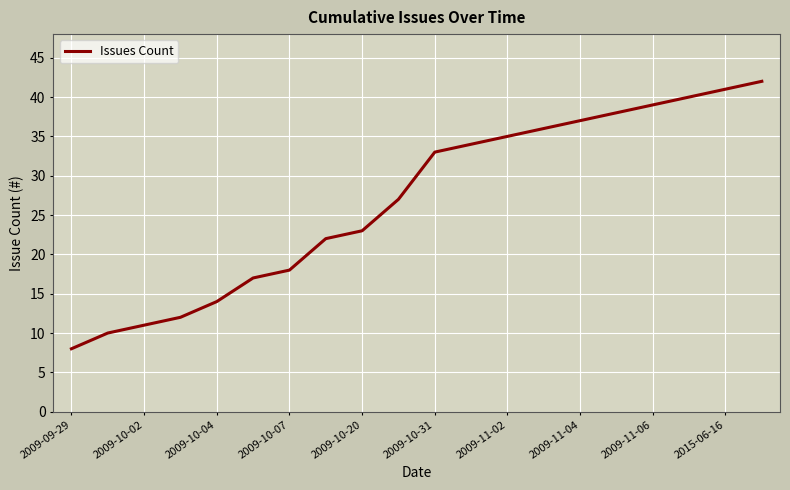

What is the minimum value shown in the chart?

8